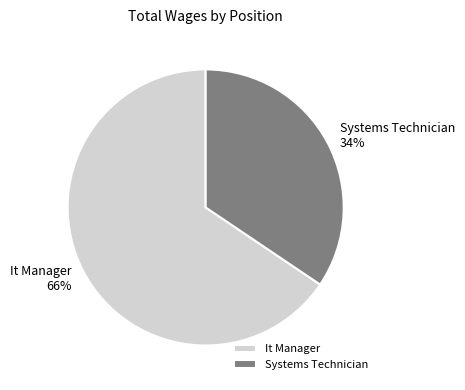

Combined, do Systems Technician and It Manager account for over 50%?

Yes